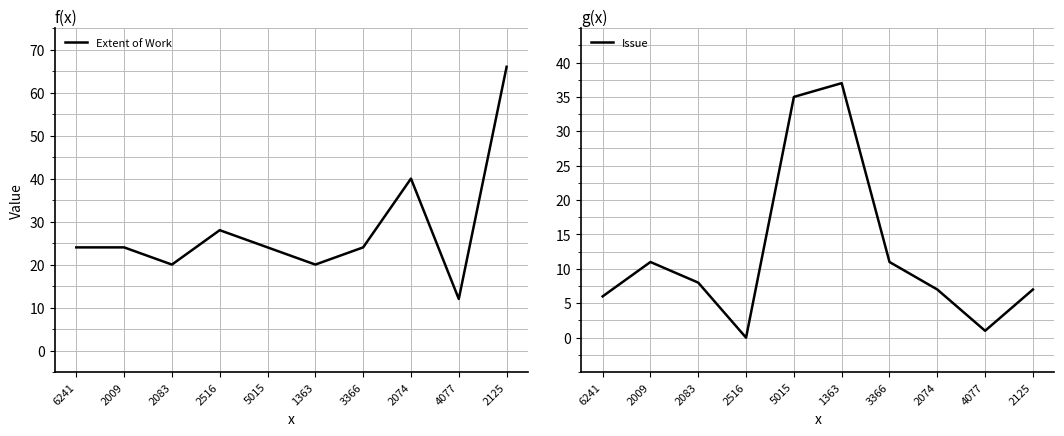

Does the chart have visible grid lines?

Yes